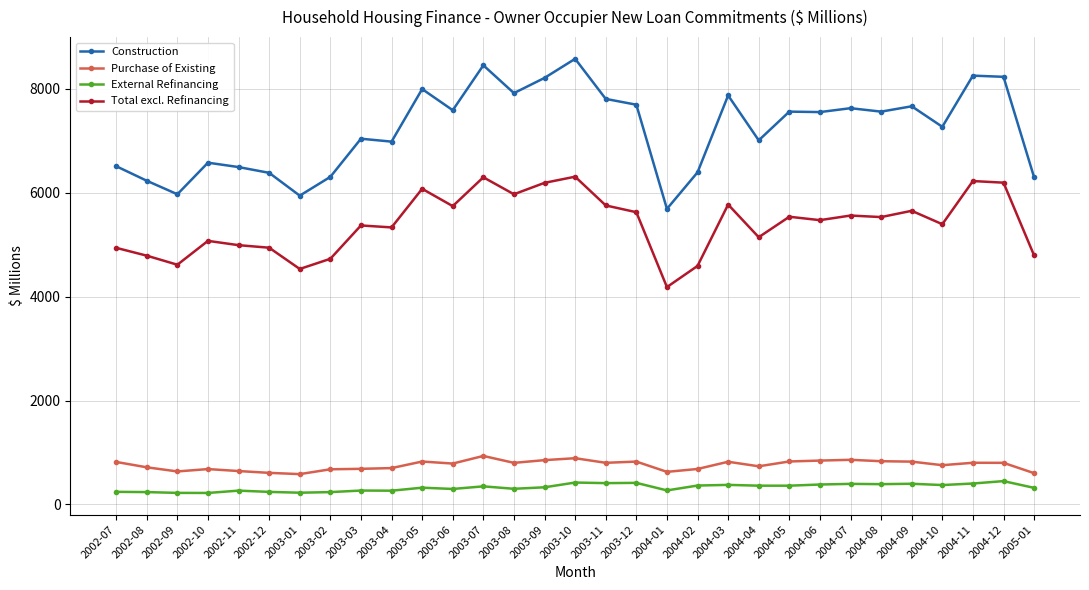

What is the greatest value displayed?

8578.5